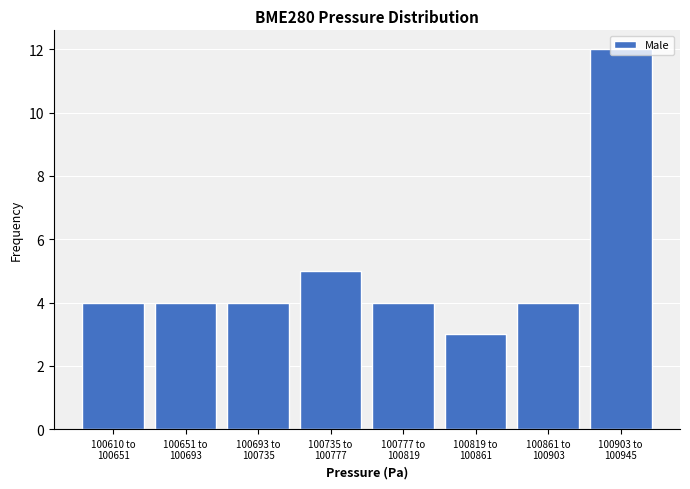

What is the value of the 1st bar from the left?

4